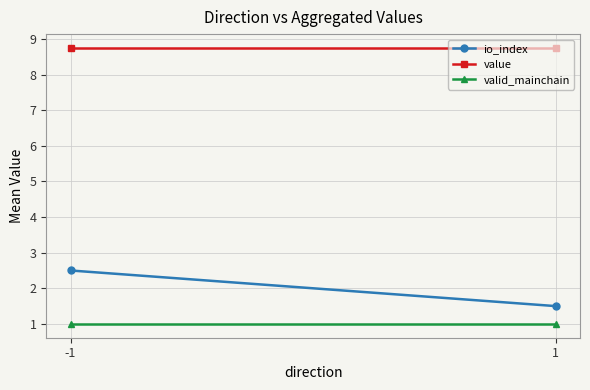

The value of valid_mainchain at -1 is 1.0. True or false?

True